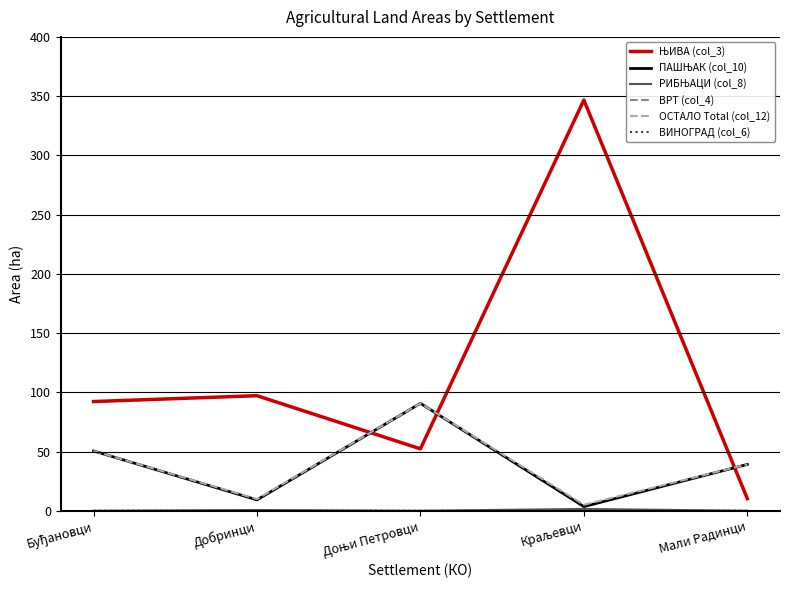

Count the ВИНОГРАД (col_6) values in the range 0 to 1.

5